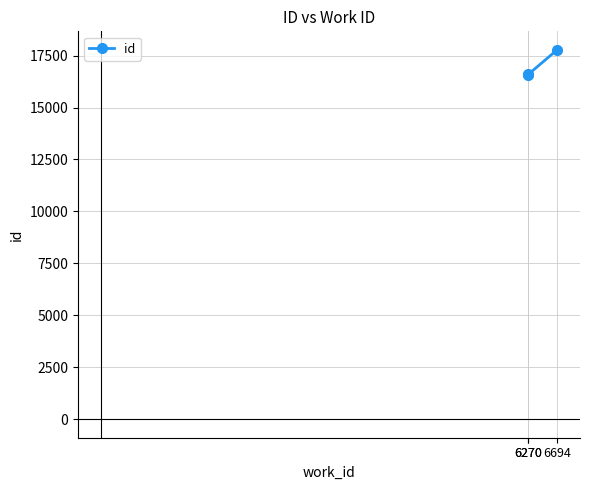

Is this an area chart (filled region under the line)?

No